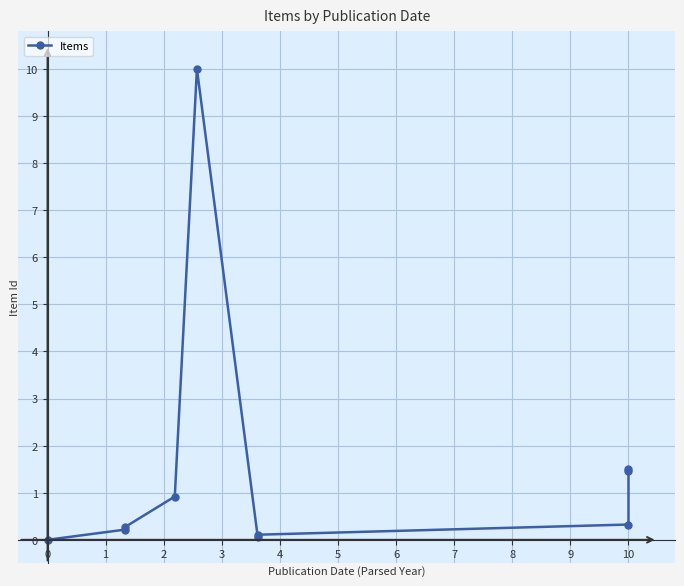

What is the difference between the values at 2 and 4?

9.7